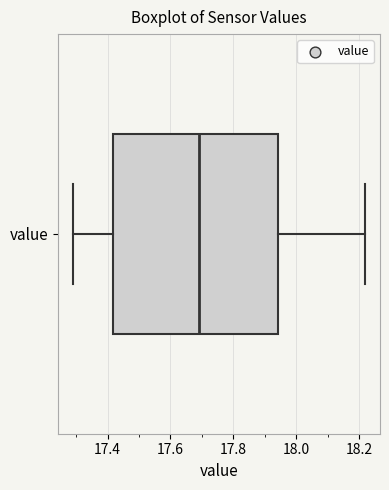

Transcribe this box plot: give where the median line is, the range the box spans, and where the two whiskers end, as read against the x-axis. The values are not printed on the chart, so give them approximately, as read against the axis.

median 17.70, box 17.42 to 17.94, whiskers 17.30 to 18.22